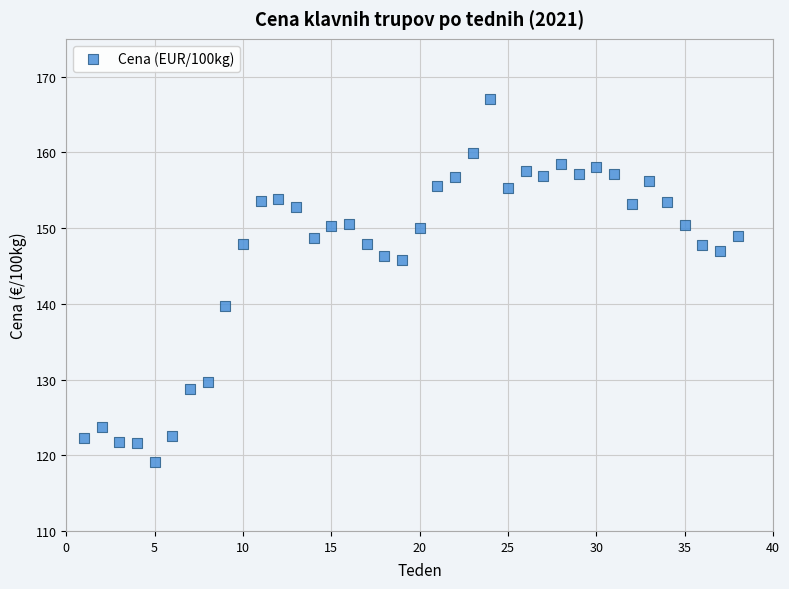

What is the range of X values (max minus min)?

37.0